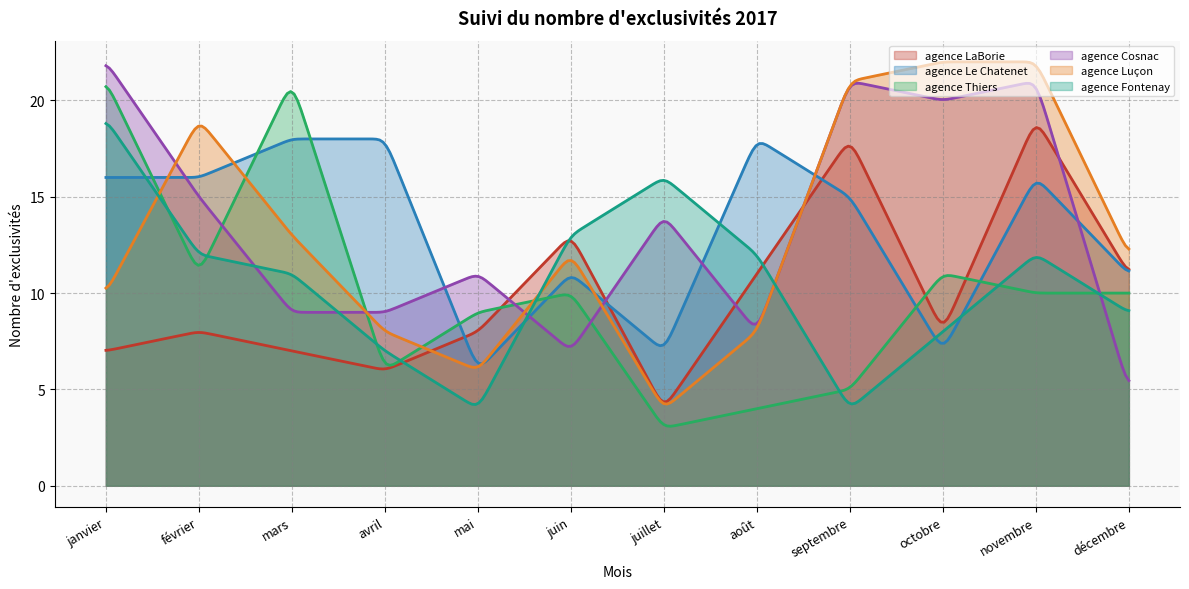

Where does the agence Thiers series first go above 10?

janvier